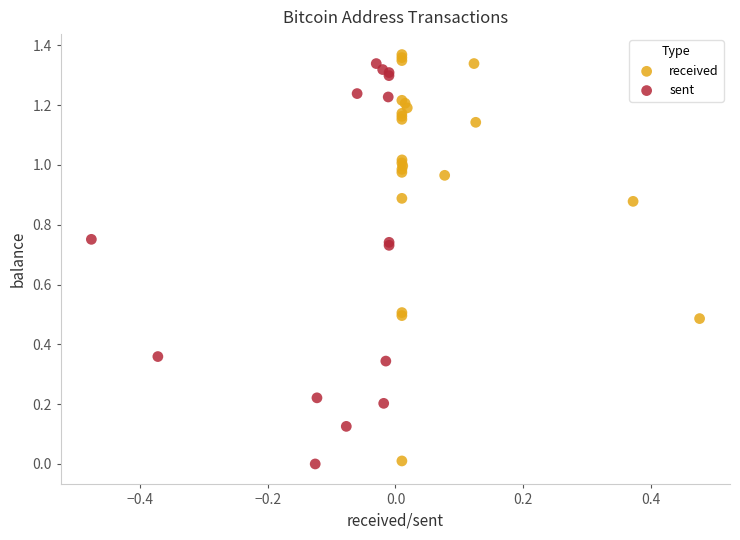

What are all the series names shown in the legend?

received, sent